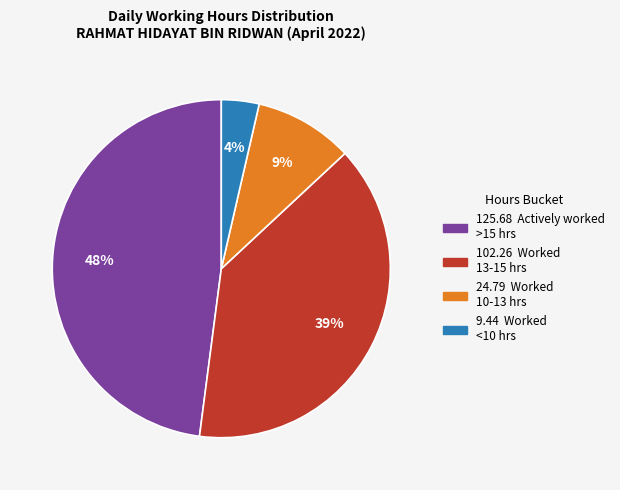

To the nearest percent, what is the average slice percentage?

25%